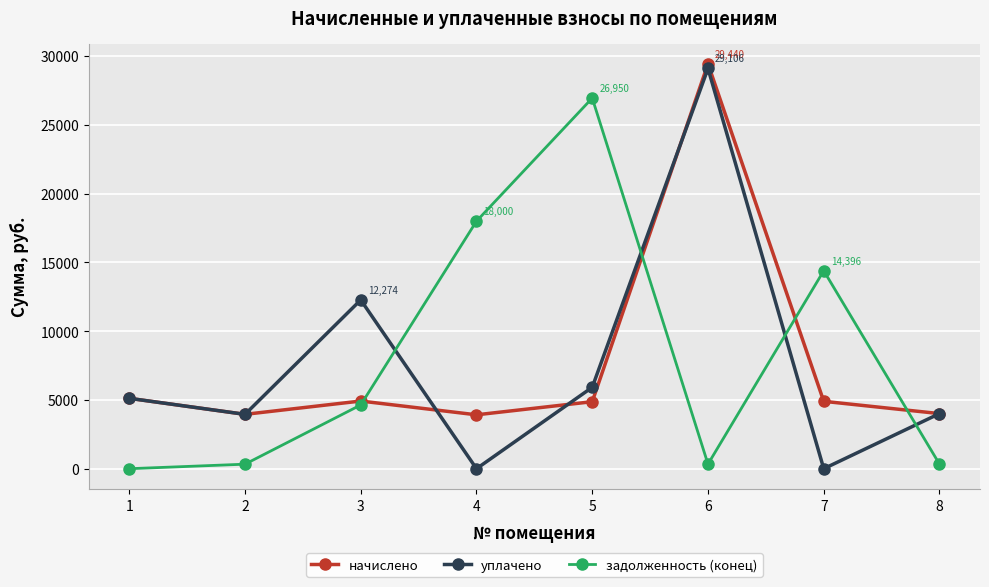

True or false: задолженность (конец) and начислено cross at least once.

True